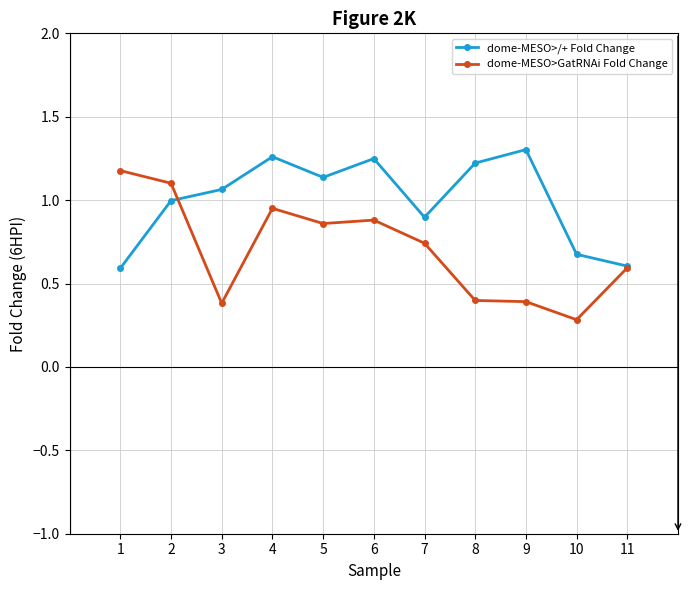

Does the chart have visible grid lines?

Yes